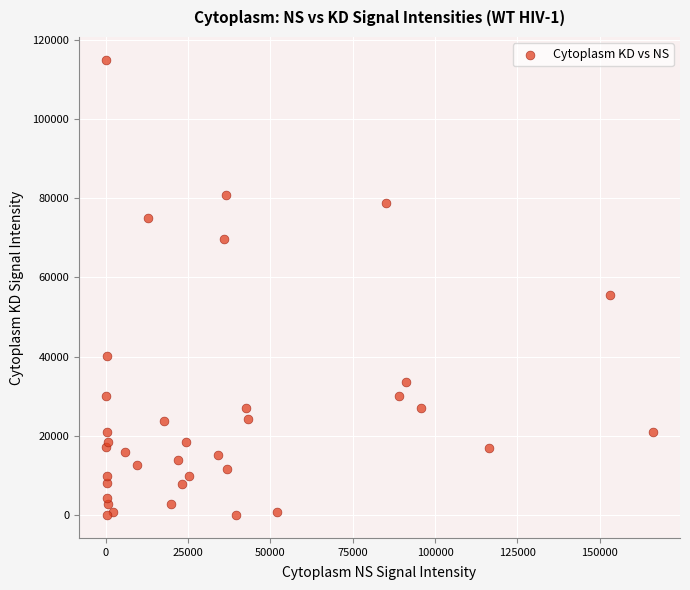

What Y value in the scatter plot is closest to 57487?

55483.3